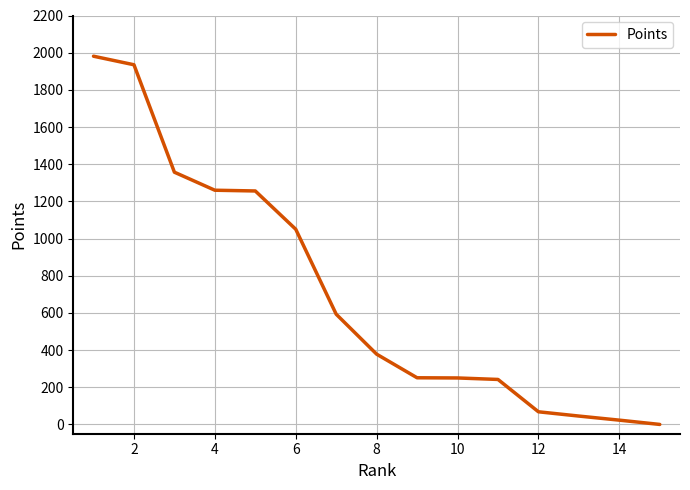

How many lines are shown in the chart?

1